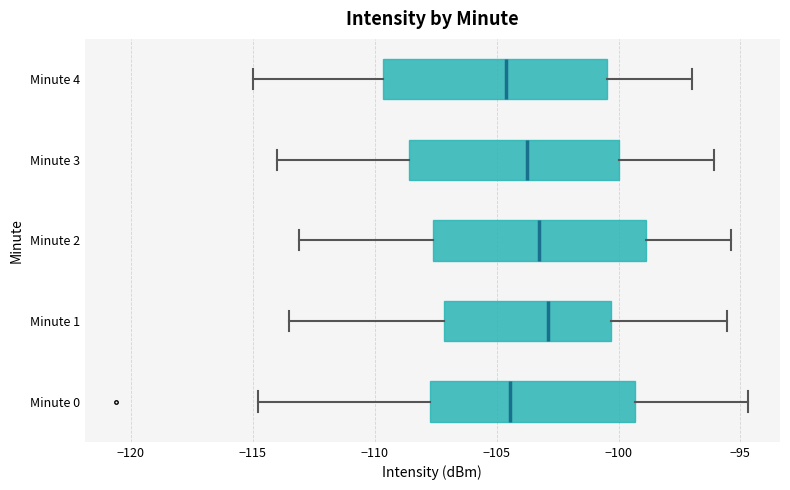

Where does the right whisker of the box for Minute 4 end on the x-axis? The values are not printed on the chart, so give them approximately, as read against the axis.

-97.0